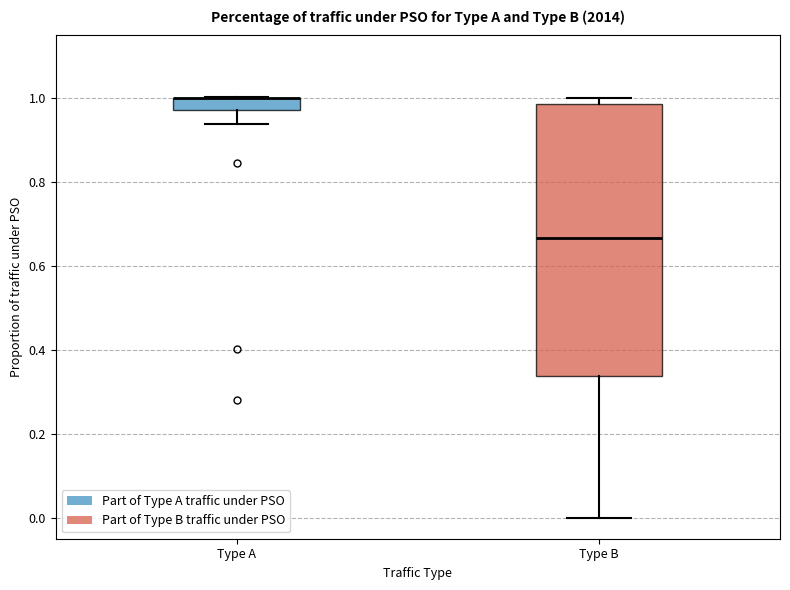

Comparing the boxes themselves (not the whiskers), which one is the tallest?

Type B